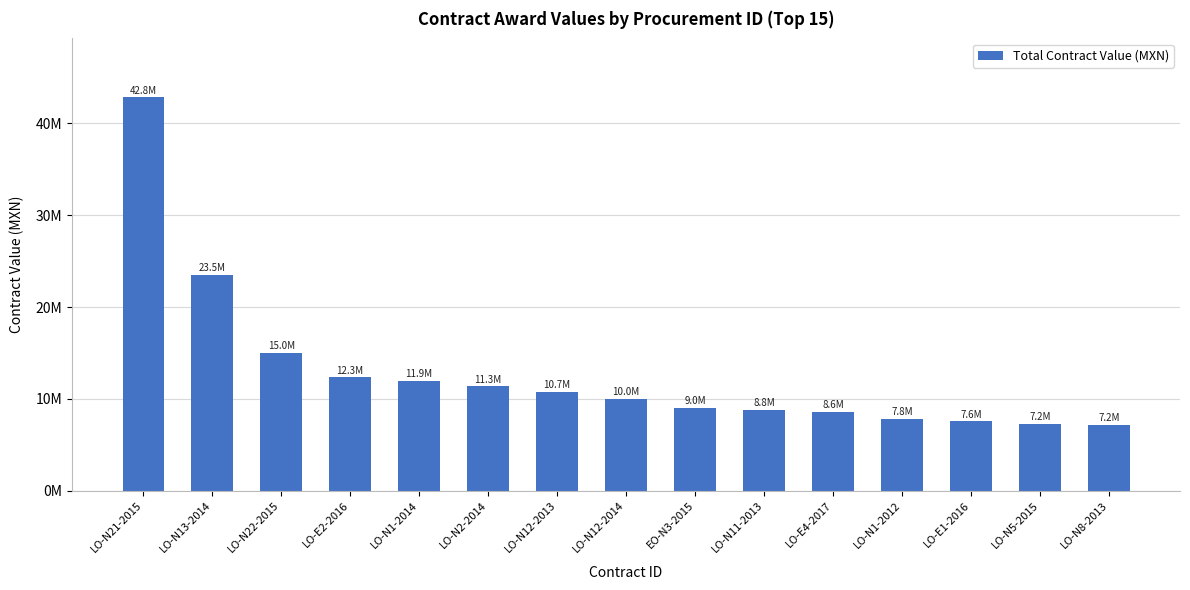

List the labels in order of value, largest first.

LO-N21-2015, LO-N13-2014, LO-N22-2015, LO-E2-2016, LO-N1-2014, LO-N2-2014, LO-N12-2013, LO-N12-2014, EO-N3-2015, LO-N11-2013, LO-E4-2017, LO-N1-2012, LO-E1-2016, LO-N5-2015, LO-N8-2013